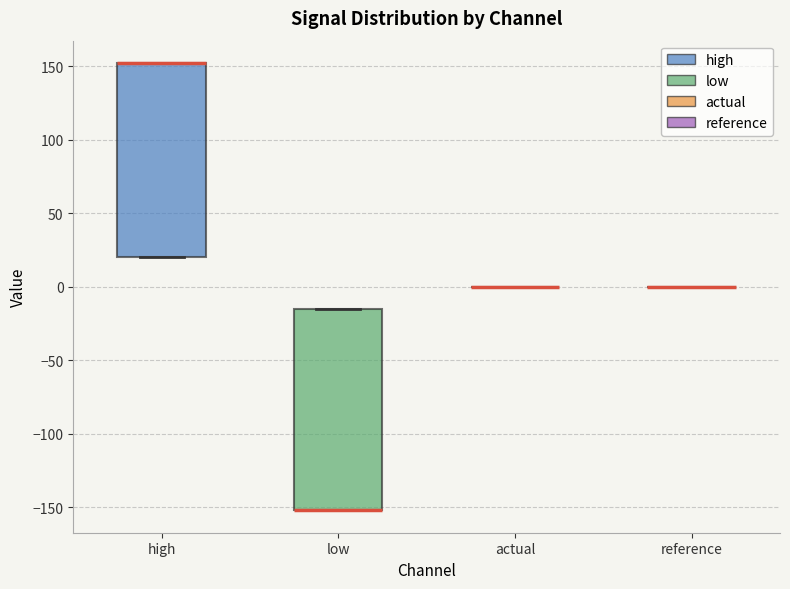

Reading left to right, transcribe this box plot: for each box, give where its median line is, the range the box spans, and where its two whiskers end, as read against the y-axis. The values are not printed on the chart, so give them approximately, as read against the axis.

high: median 150 (drawn on the box's upper edge), box 20 to 150, whiskers 20 to 150
low: median -150 (drawn on the box's lower edge), box -150 to -15, whiskers -150 to -15
actual: box collapsed to a line at 0, whiskers 0 to 0
reference: box collapsed to a line at 0, whiskers 0 to 0